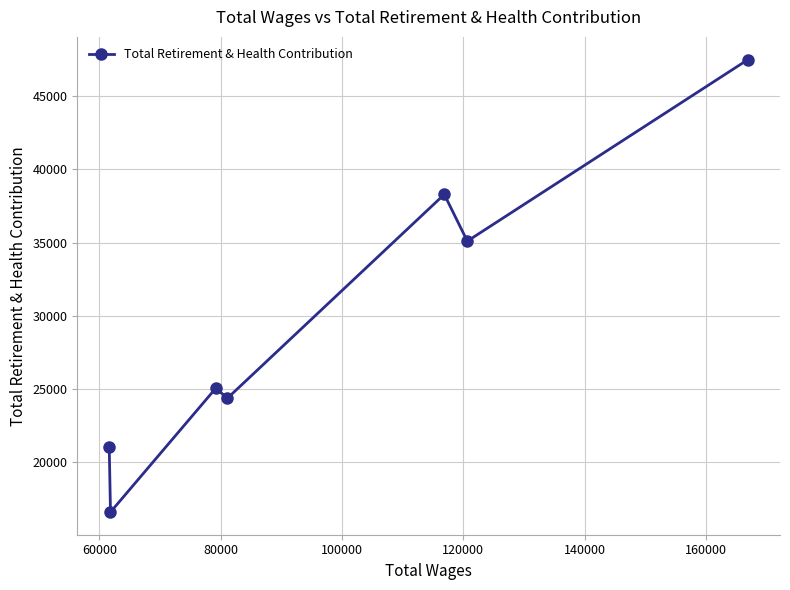

How many points are lower than both their immediate neighbors (excluding endpoints)?

3